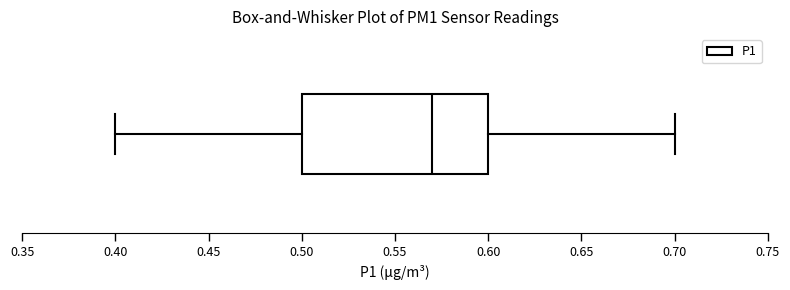

Read this box plot against the x-axis: the position of the median line, the range covered by the box, and the ends of both whiskers. The values are not printed on the chart, so give them approximately, as read against the axis.

median 0.57, box 0.50 to 0.60, whiskers 0.40 to 0.70